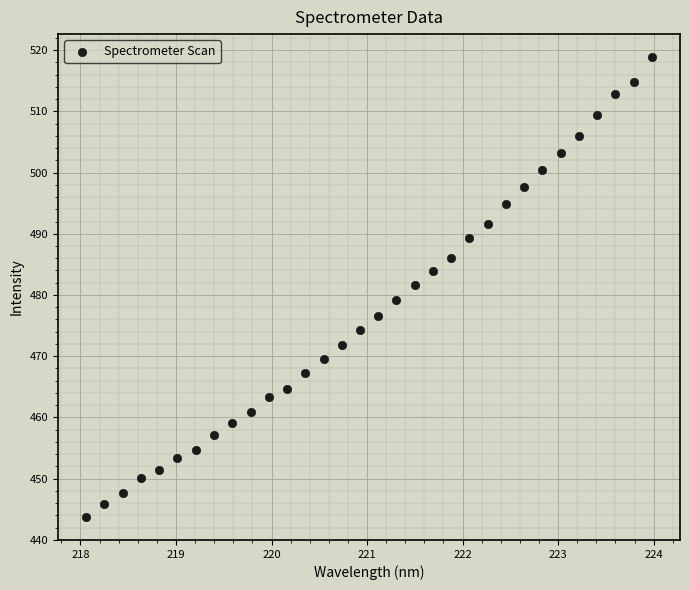

What is the range of X values (max minus min)?

5.9